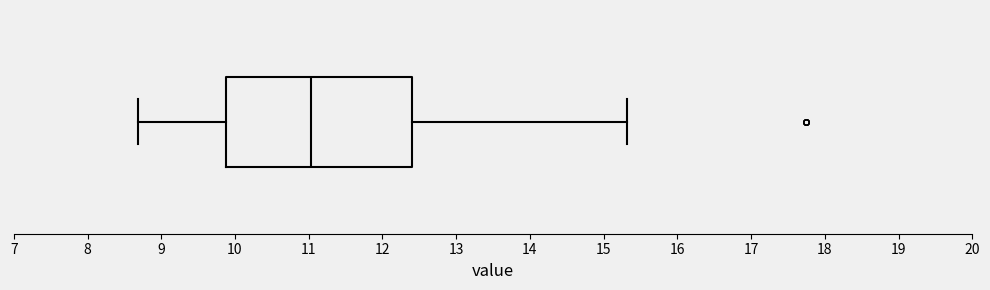

Read this box plot against the x-axis: the position of the median line, the range covered by the box, and the ends of both whiskers. The values are not printed on the chart, so give them approximately, as read against the axis.

median 11.0, box 9.9 to 12.4, whiskers 8.7 to 15.3